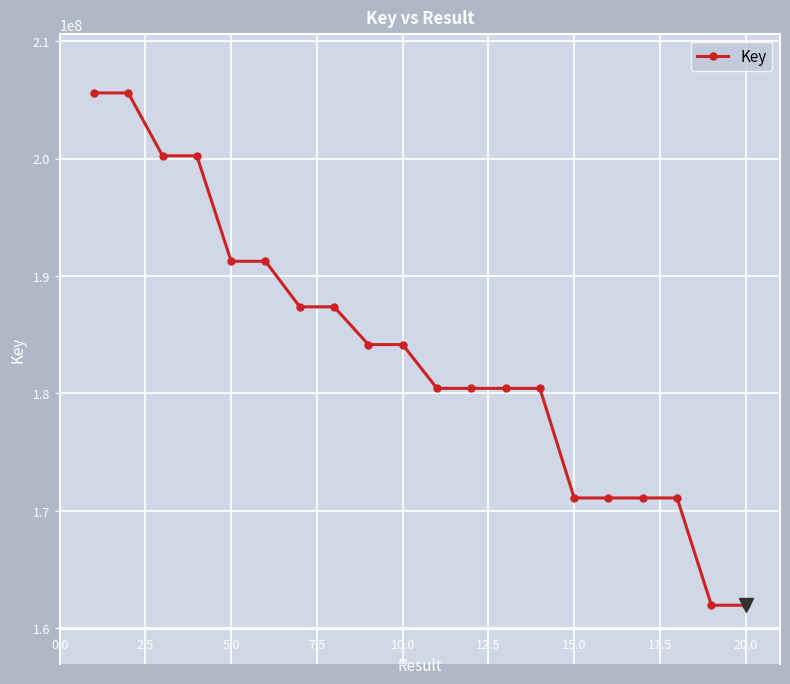

True or false: the data has more than 1 interior local peaks.

True